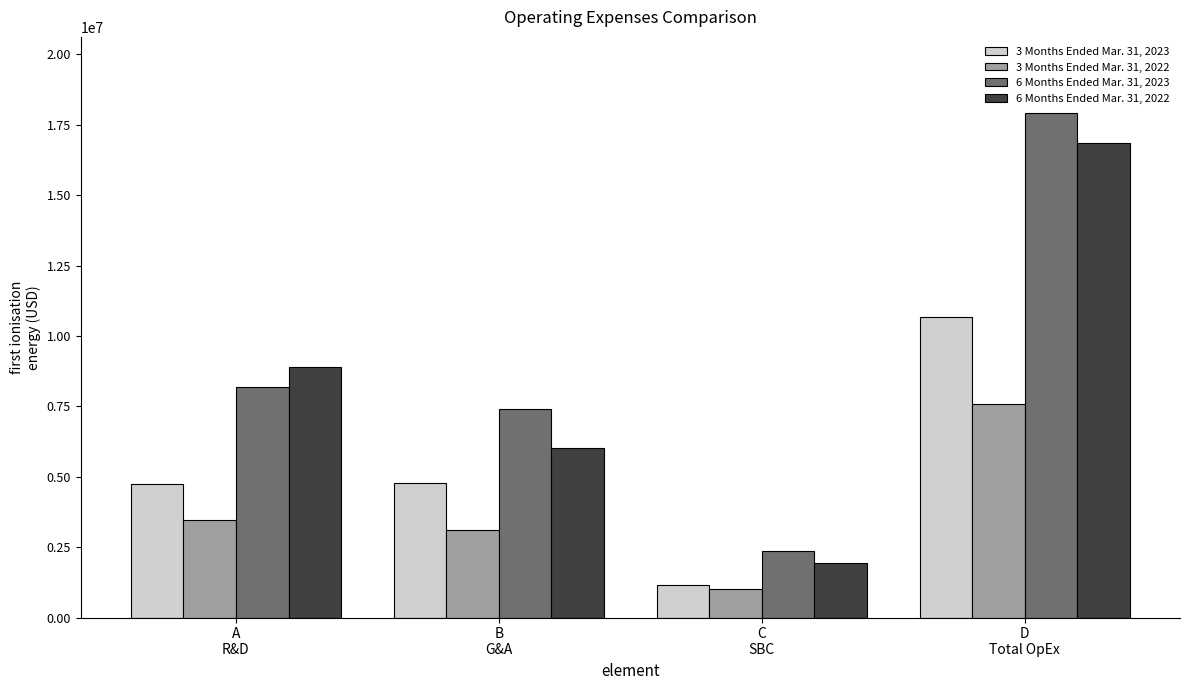

What is the minimum value shown in the chart?

1020998